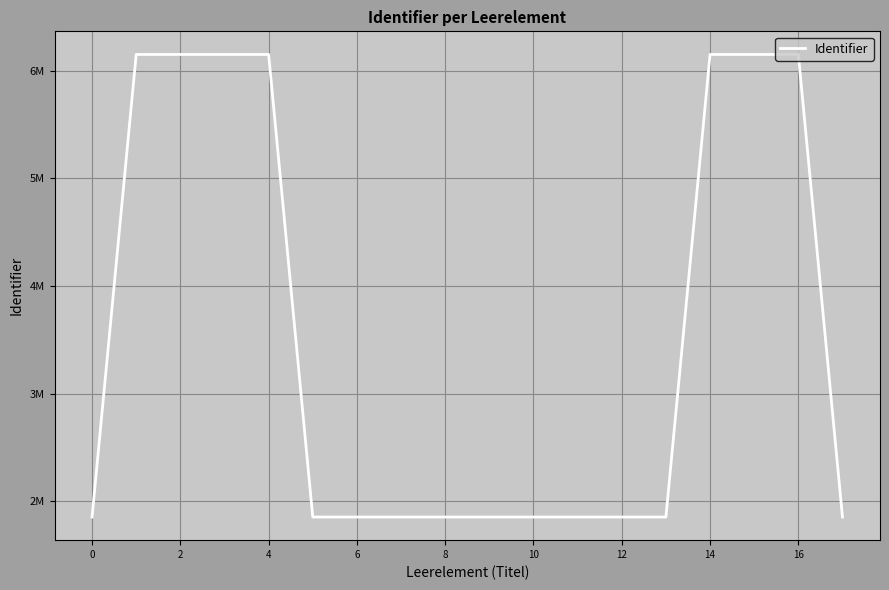

Does the chart have visible grid lines?

Yes